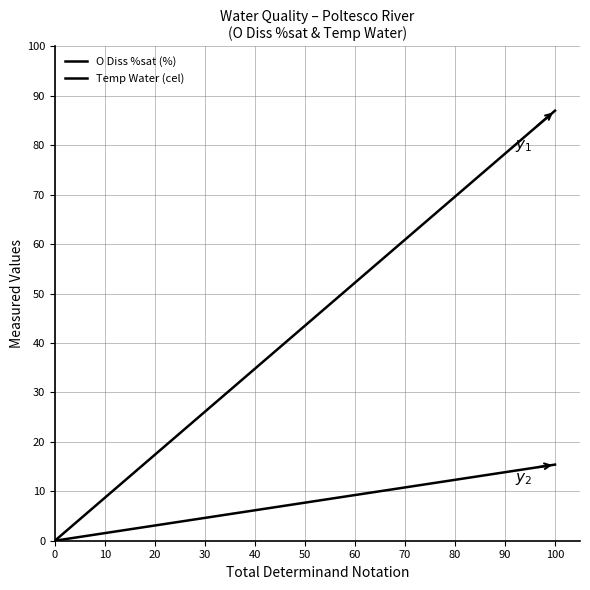

How many lines are shown in the chart?

2